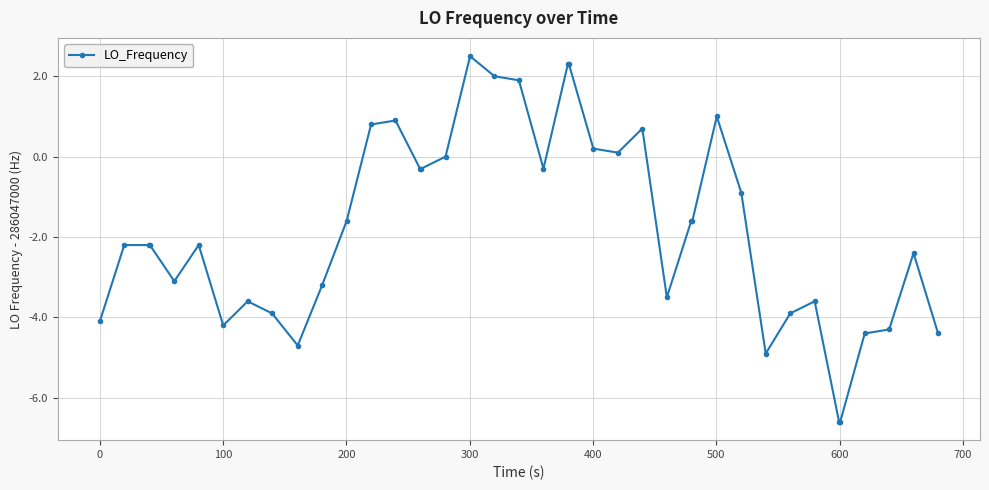

What is the maximum value shown in the chart?

2.5